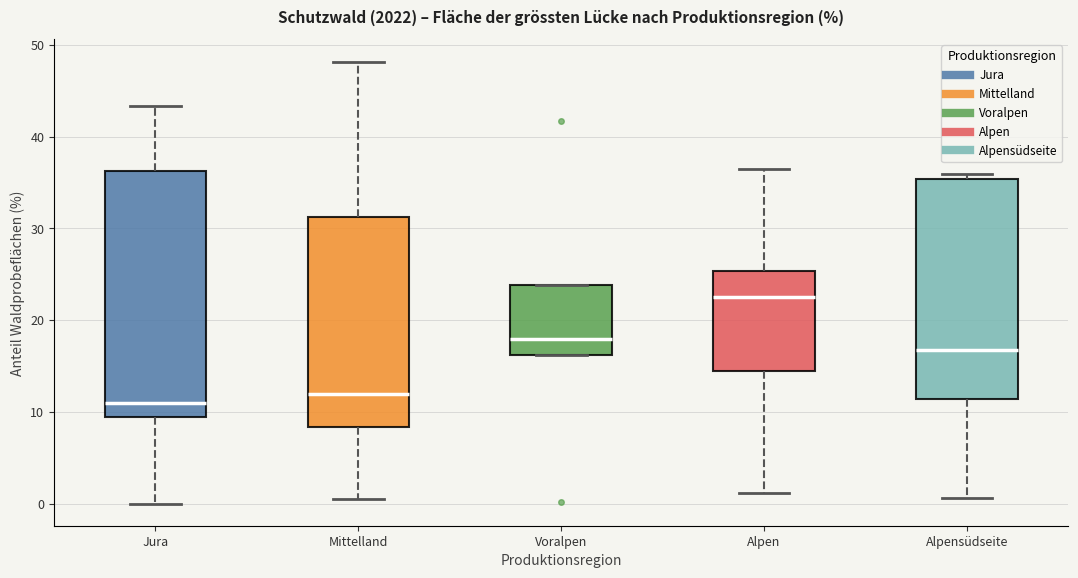

Reading left to right, transcribe this box plot: for each box, give where its median line is, the range the box spans, and where its two whiskers end, as read against the y-axis. The values are not printed on the chart, so give them approximately, as read against the axis.

Jura: median 11, box 9 to 36, whiskers 0 to 43
Mittelland: median 12, box 8 to 31, whiskers 1 to 48
Voralpen: median 18, box 16 to 24, whiskers 16 to 24
Alpen: median 23, box 15 to 25, whiskers 1 to 37
Alpensüdseite: median 17, box 11 to 35, whiskers 1 to 36